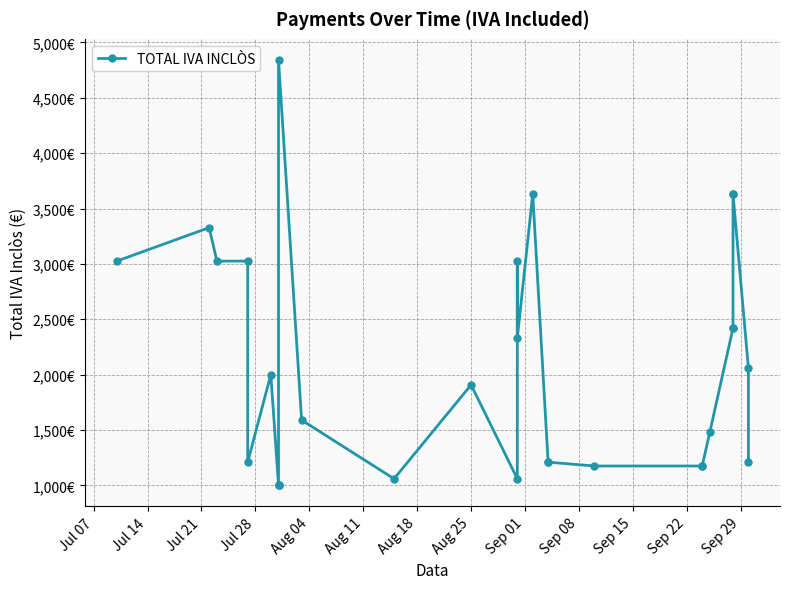

What is the maximum value shown in the chart?

4840.0